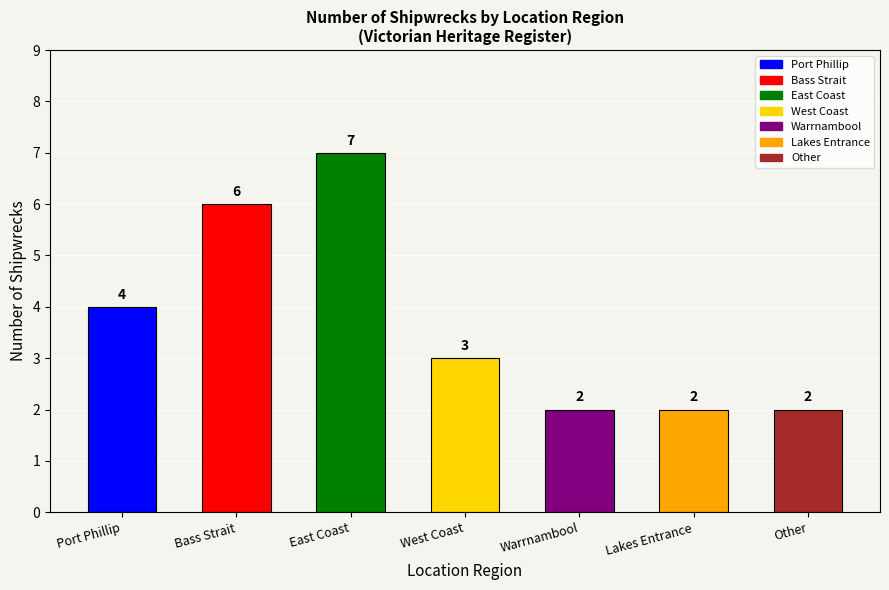

At which label is the value closest to 4?

Port Phillip